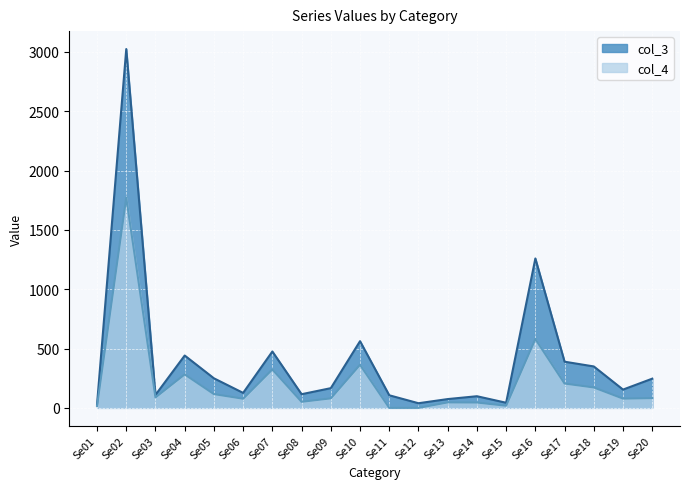

True or false: col_3 and col_4 intersect in this chart.

False